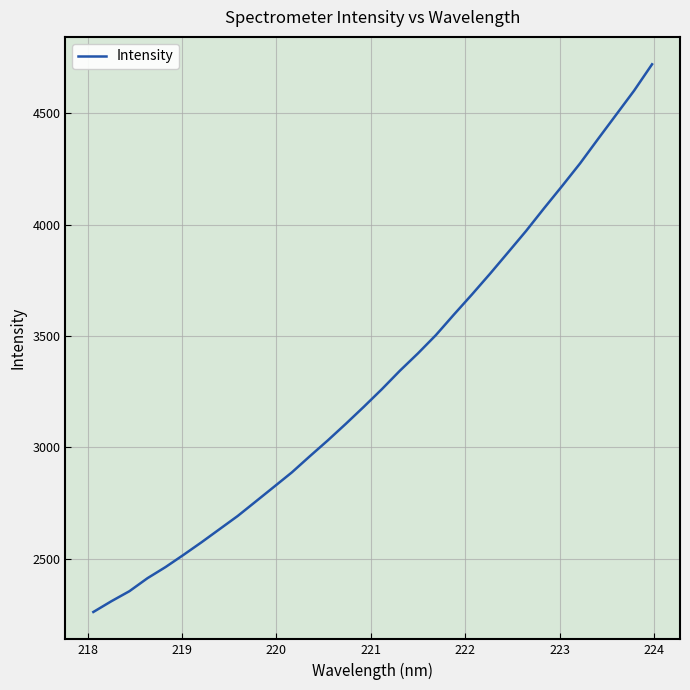

What is the difference between the maximum and minimum values?

2460.1